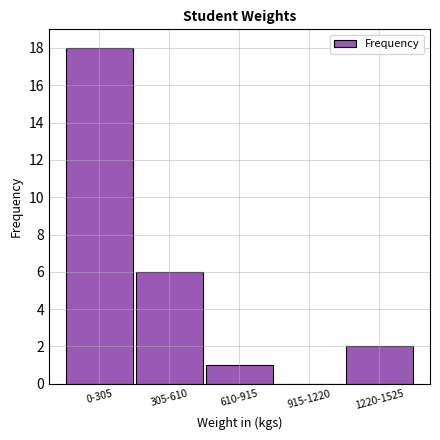

Reading left to right, list all the values displayed in this chart.

0-305=18	305-610=6	610-915=1	915-1220=0	1220-1525=2